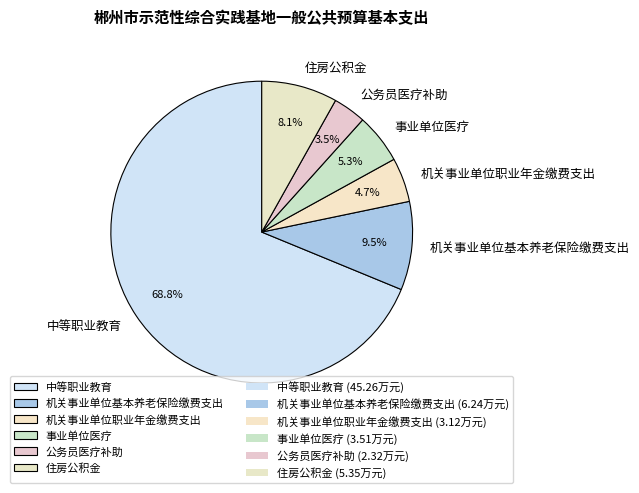

What is the ratio of the value at 公务员医疗补助 to the value at 住房公积金?

0.4